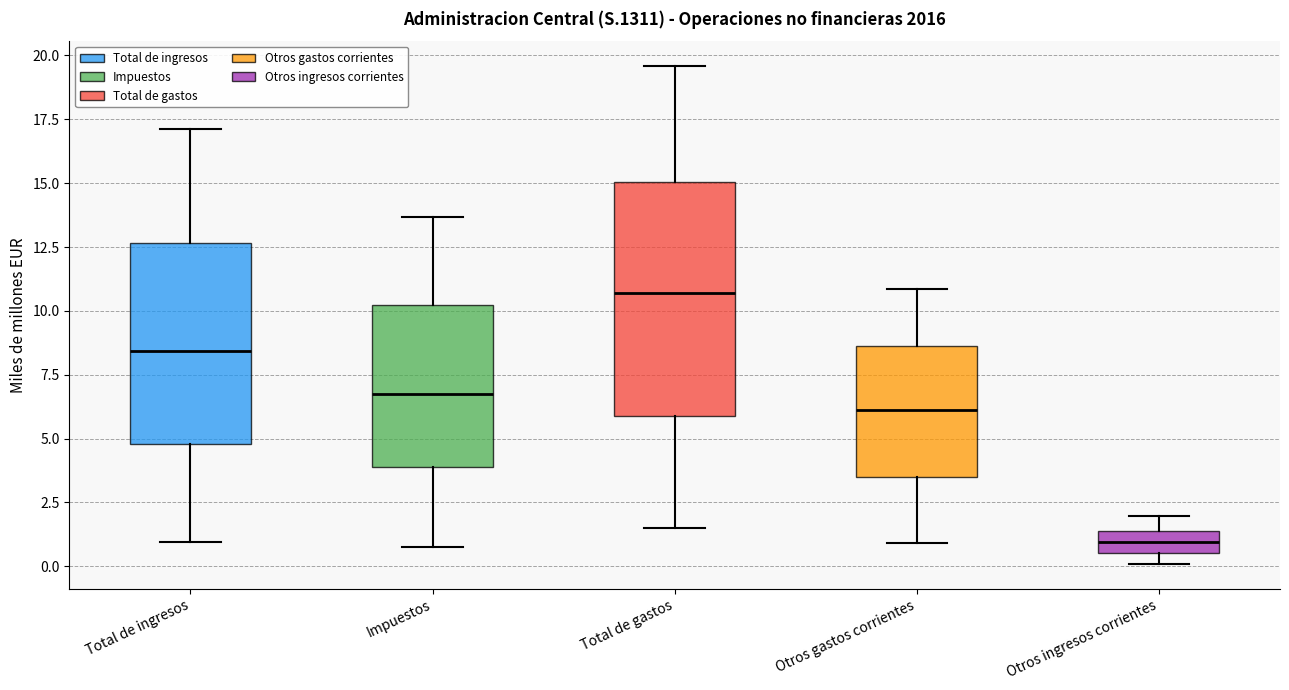

Where does the lower whisker of the box for Impuestos end on the y-axis? The values are not printed on the chart, so give them approximately, as read against the axis.

1.0